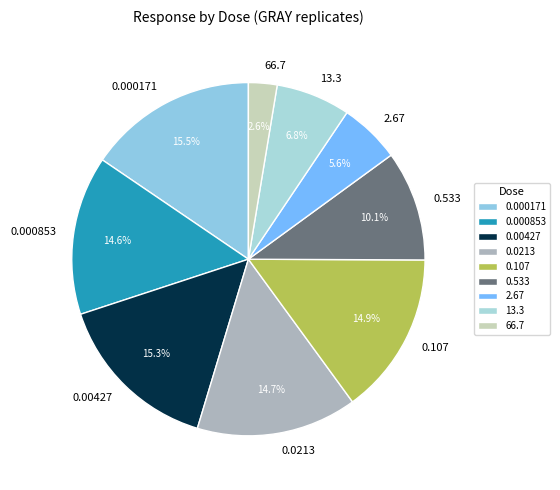

Combined, what portion of the pie is 0.000171 and 0.107?

30.4%